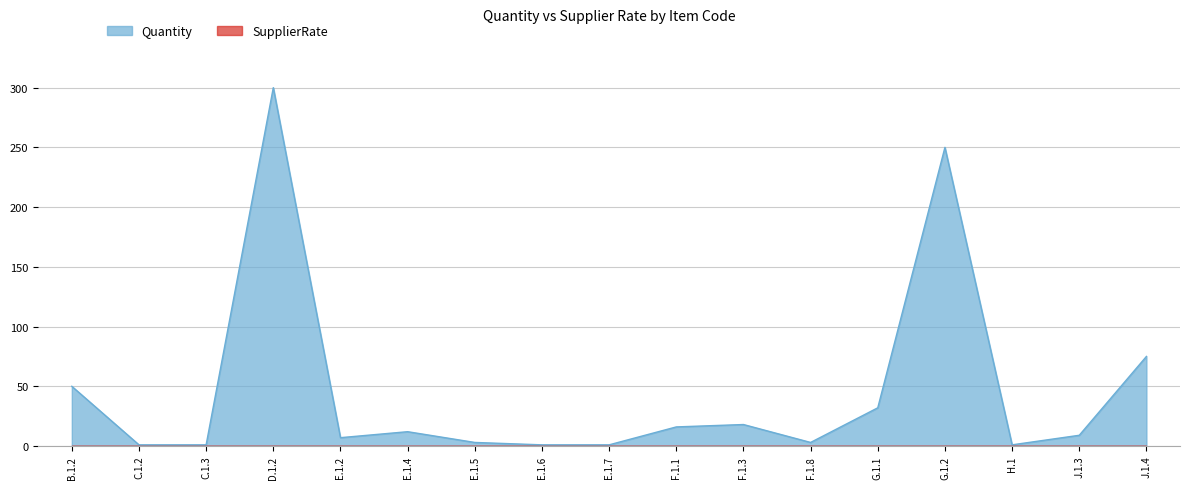

List the labels in order of value, largest first.

D.1.2, G.1.2, J.1.4, B.1.2, G.1.1, F.1.3, F.1.1, E.1.4, J.1.3, E.1.2, E.1.5, F.1.8, C.1.2, C.1.3, E.1.6, E.1.7, H.1